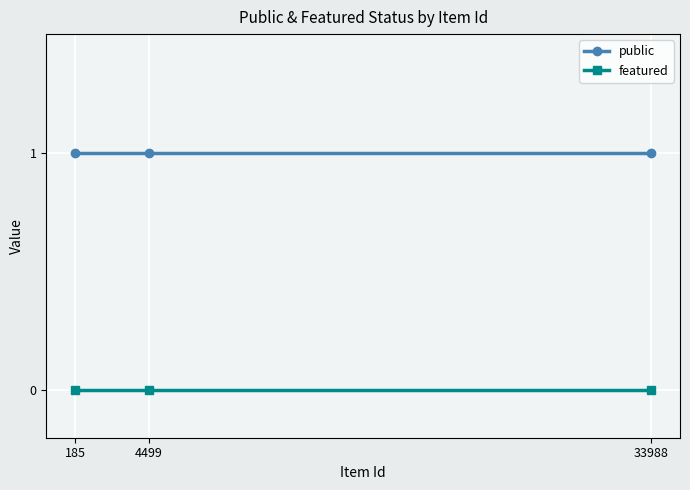

What is the total value across all series at 4499?

1